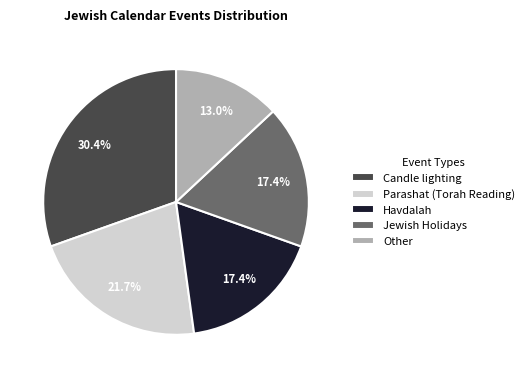

Which has a higher value, Candle lighting or Havdalah?

Candle lighting